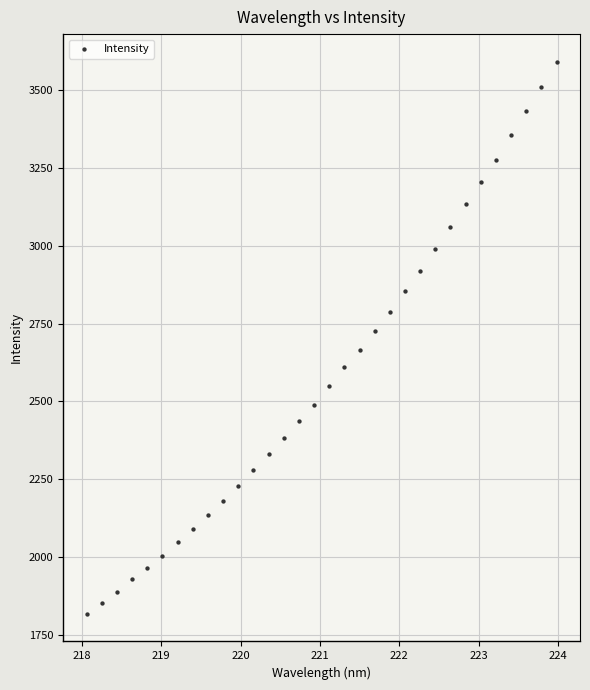

What is the range of Y values (max minus min)?

1775.9